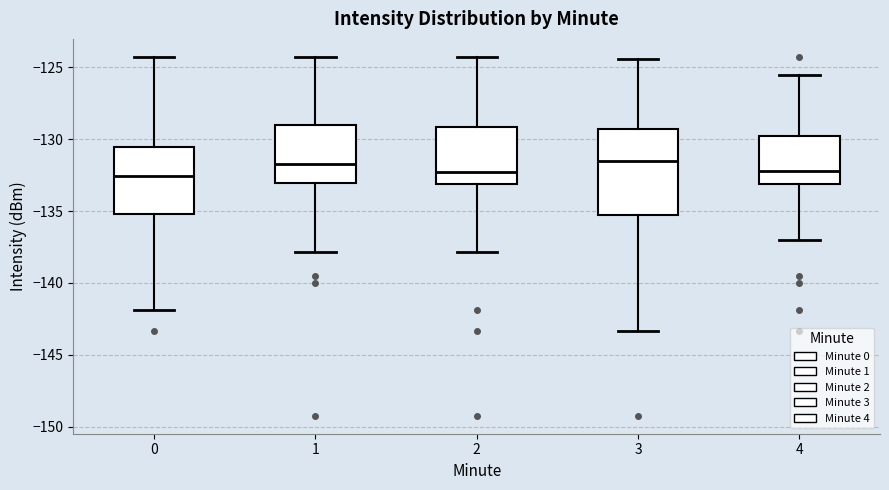

Reading left to right, transcribe this box plot: for each box, give where its median line is, the range the box spans, and where its two whiskers end, as read against the y-axis. The values are not printed on the chart, so give them approximately, as read against the axis.

0: median -132.5, box -135.0 to -130.5, whiskers -142.0 to -124.5
1: median -131.5, box -133.0 to -129.0, whiskers -138.0 to -124.5
2: median -132.5, box -133.0 to -129.0, whiskers -138.0 to -124.5
3: median -131.5, box -135.0 to -129.5, whiskers -143.5 to -124.5
4: median -132.0, box -133.0 to -130.0, whiskers -137.0 to -125.5